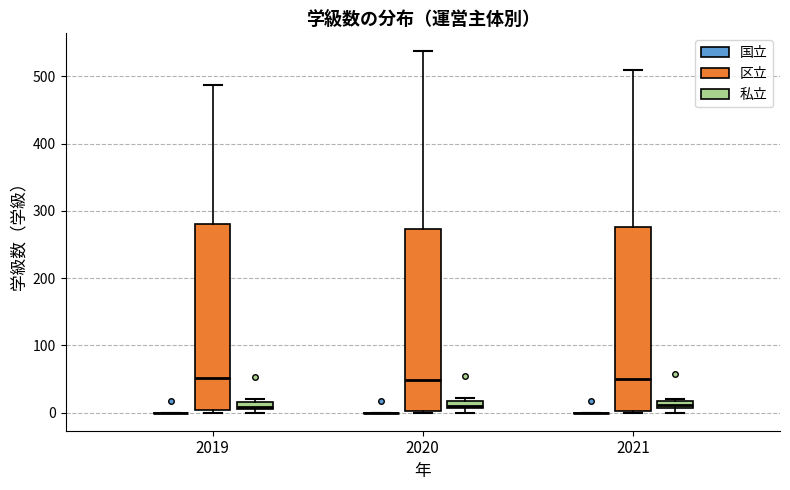

Where is the upper edge of the box for 2021 (私立) on the y-axis? The values are not printed on the chart, so give them approximately, as read against the axis.

20